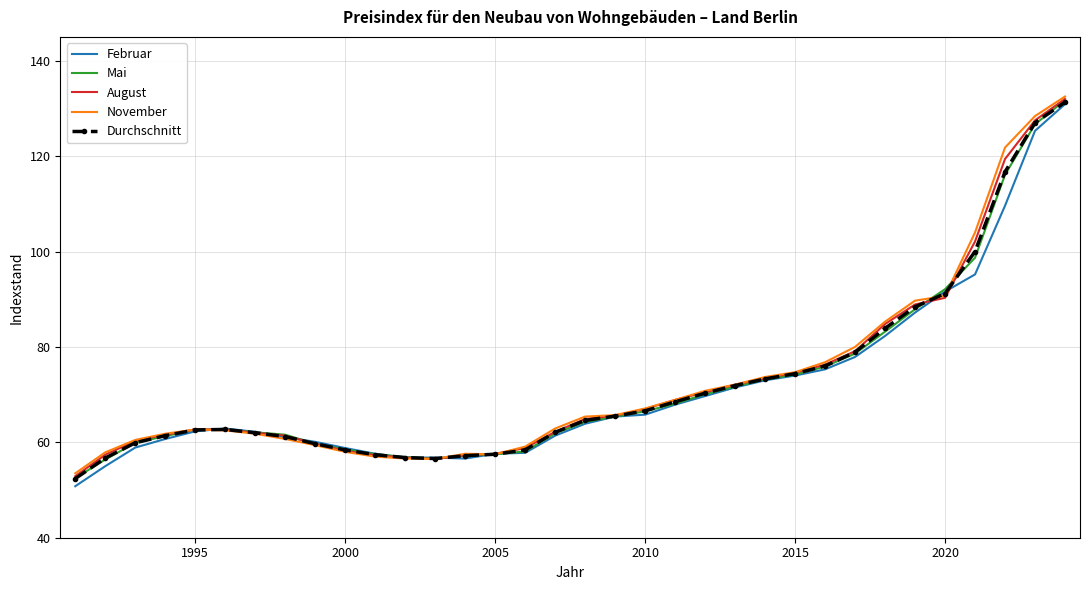

Count the number of data series in this chart.

5